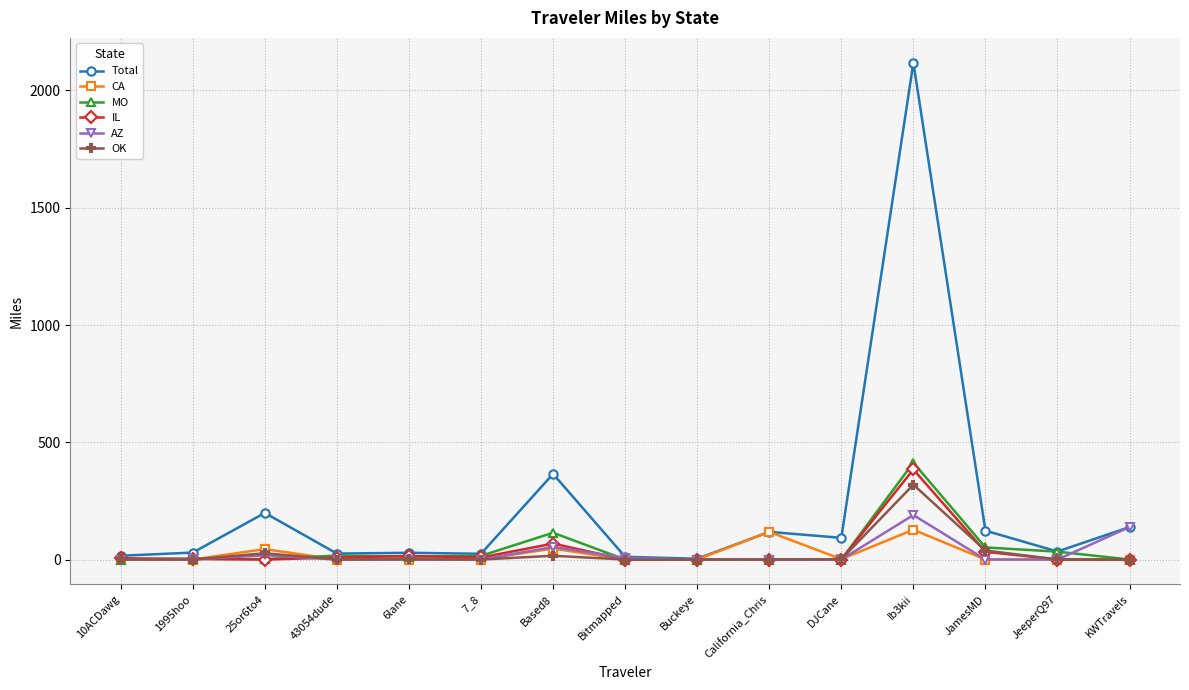

Which series has the widest spread of values?

Total